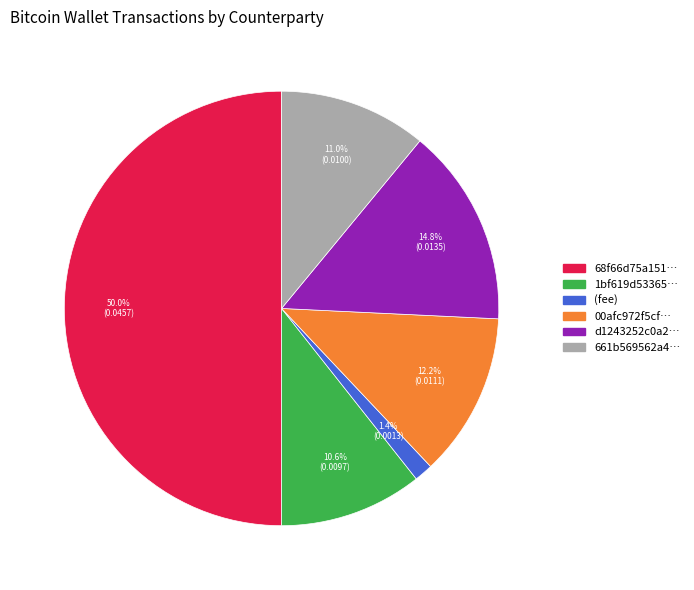

Count the number of slices in the pie.

6